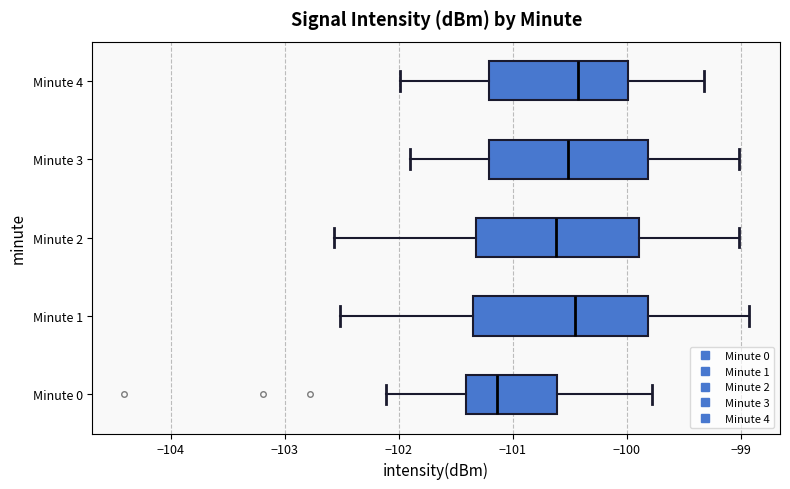

Comparing the boxes themselves (not the whiskers), which one is the widest?

Minute 1